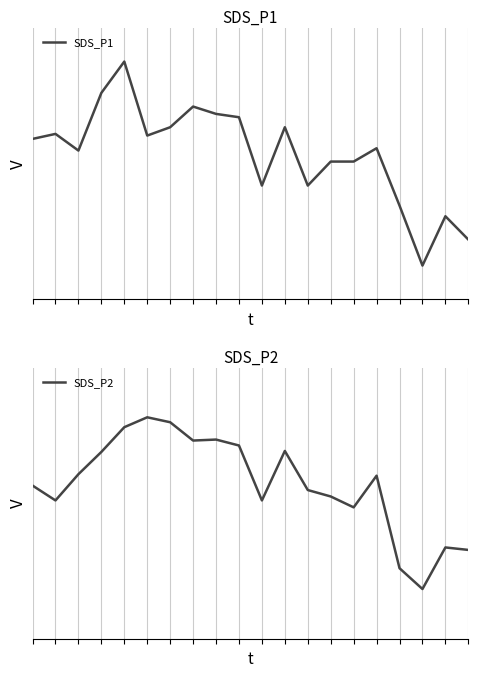

What is the minimum value for SDS_P2?

10.5